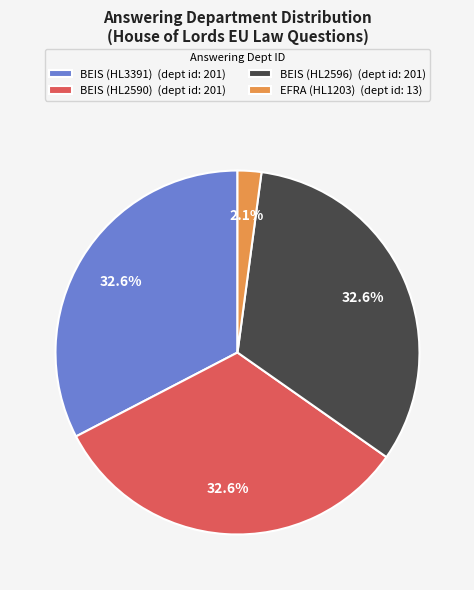

Which slice is the smallest?

EFRA (HL1203) (dept id: 13)